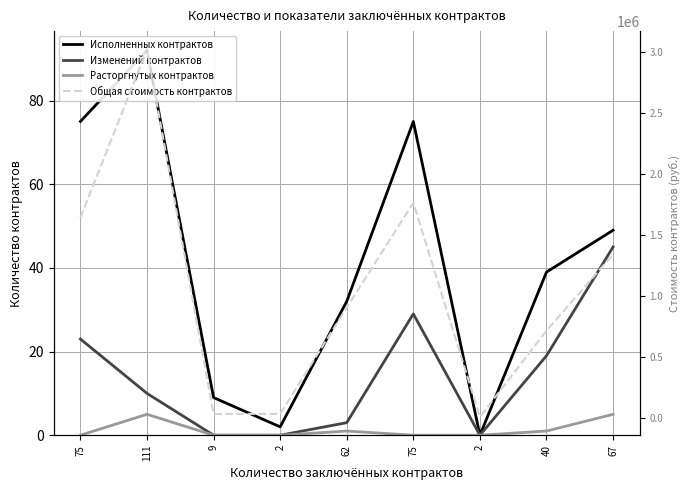

The value of Общая стоимость контрактов at 75 is 2364967.5. True or false?

False